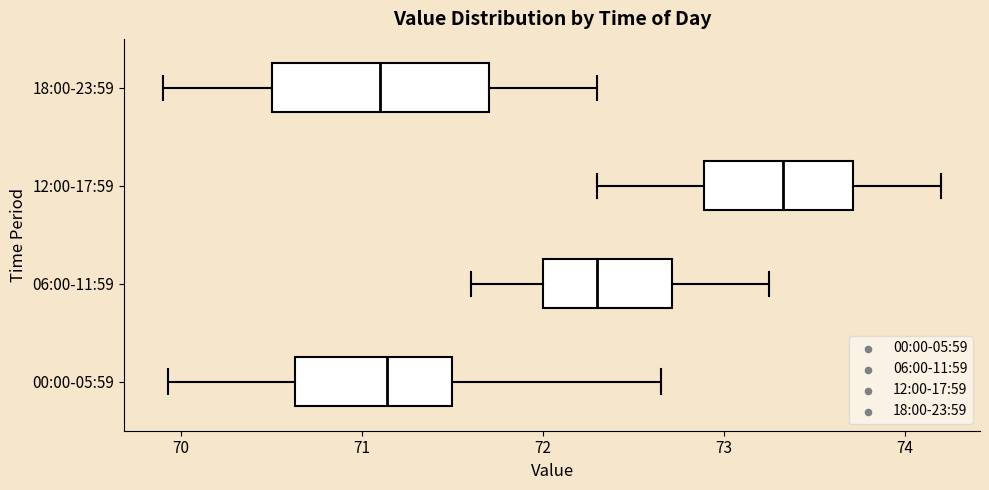

Reading bottom to top, read every box against the x-axis: the position of its median line, the range the box covers, and the ends of its whiskers. The values are not printed on the chart, so give them approximately, as read against the axis.

00:00-05:59: median 71.1, box 70.6 to 71.5, whiskers 69.9 to 72.7
06:00-11:59: median 72.3, box 72.0 to 72.7, whiskers 71.6 to 73.3
12:00-17:59: median 73.3, box 72.9 to 73.7, whiskers 72.3 to 74.2
18:00-23:59: median 71.1, box 70.5 to 71.7, whiskers 69.9 to 72.3